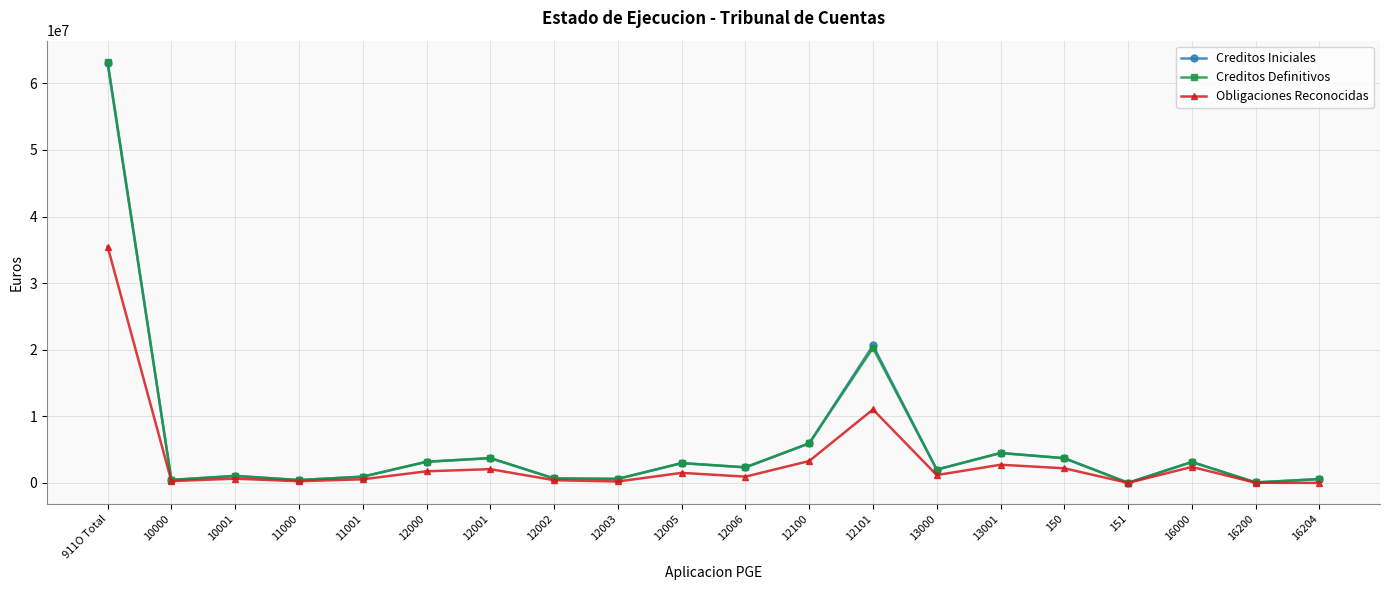

True or false: Obligaciones Reconocidas has more than 0 points higher than both neighbors.

True